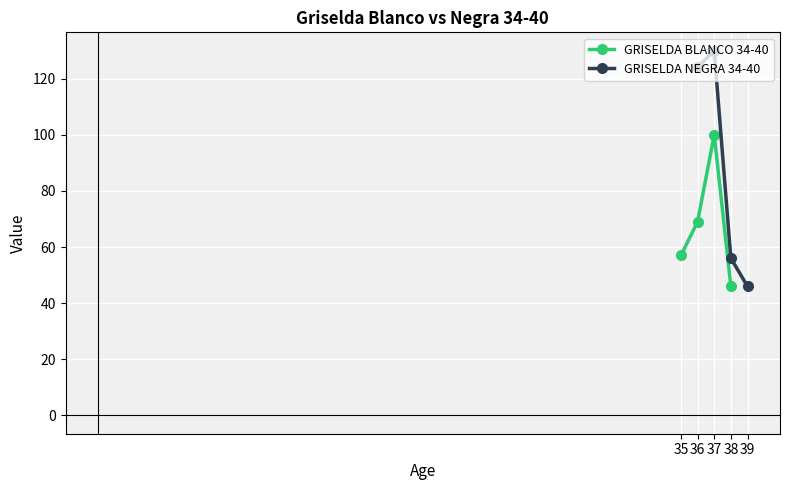

What is the value of the GRISELDA BLANCO 34-40 point at the 4th from the left?

46